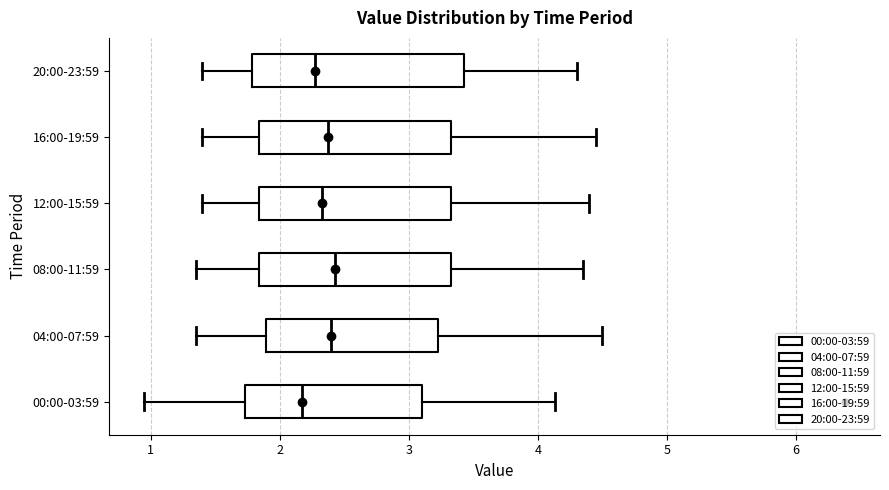

Reading bottom to top, transcribe this box plot: for each box, give where its median line is, the range the box spans, and where its two whiskers end, as read against the x-axis. The values are not printed on the chart, so give them approximately, as read against the axis.

00:00-03:59: median 2.2, box 1.7 to 3.1, whiskers 1.0 to 4.1
04:00-07:59: median 2.4, box 1.9 to 3.2, whiskers 1.4 to 4.5
08:00-11:59: median 2.4, box 1.8 to 3.3, whiskers 1.4 to 4.4
12:00-15:59: median 2.3, box 1.8 to 3.3, whiskers 1.4 to 4.4
16:00-19:59: median 2.4, box 1.8 to 3.3, whiskers 1.4 to 4.5
20:00-23:59: median 2.3, box 1.8 to 3.4, whiskers 1.4 to 4.3